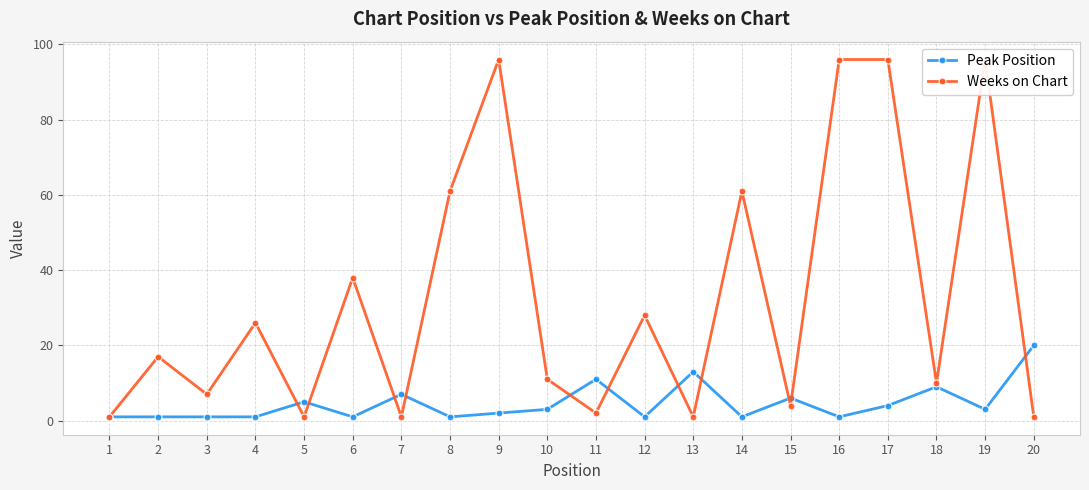

What are all the series names shown in the legend?

Peak Position, Weeks on Chart